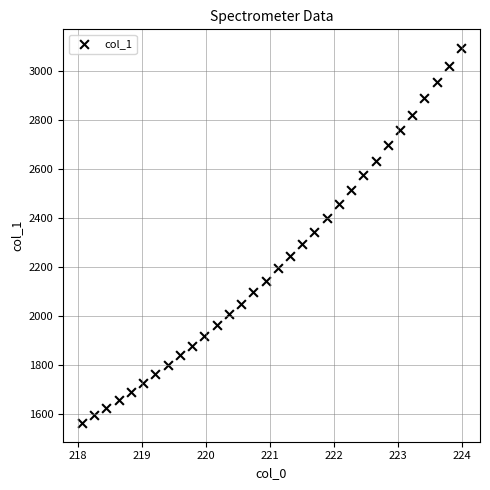

What is the range of Y values (max minus min)?

1527.7